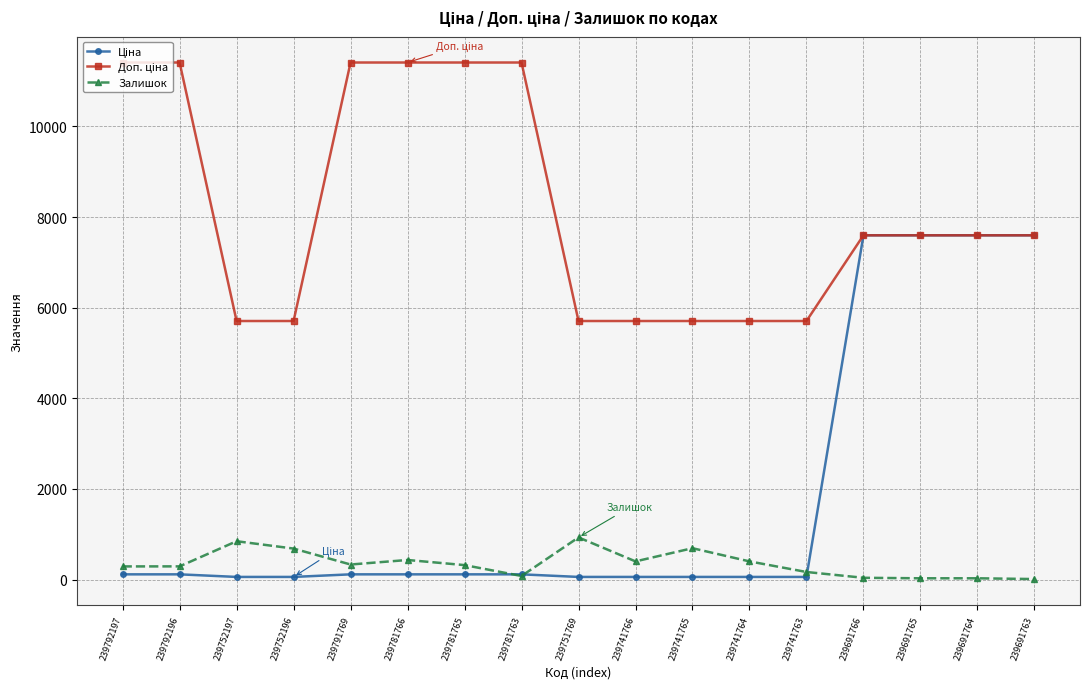

What is the value of the Залишок point at the 10th from the left?

400.0